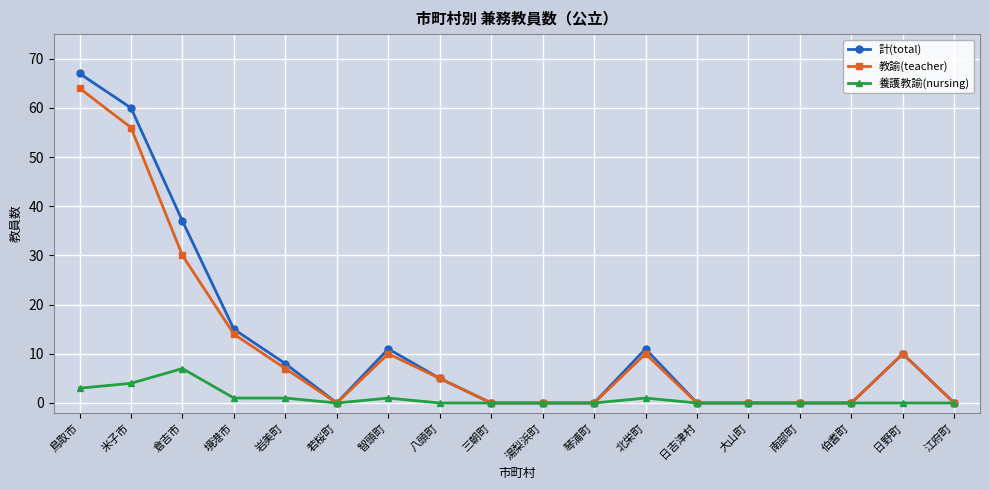

The 養護教諭(nursing) series shows 0 at 南部町. True or false?

True